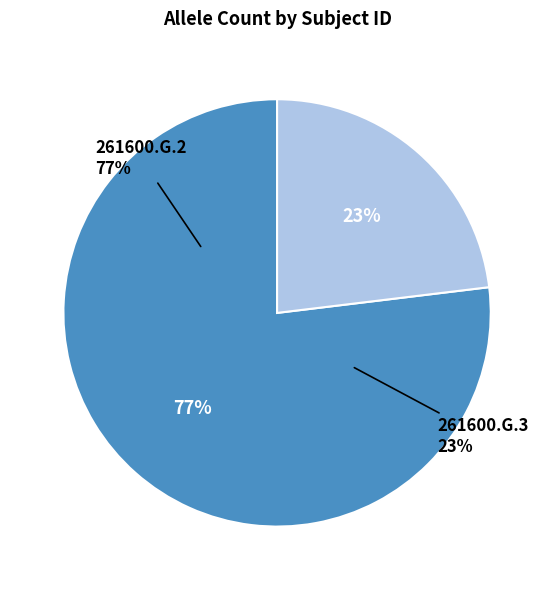

To the nearest percent, what is the difference between the 261600.G.3 and 261600.G.2 slice percentages?

54%